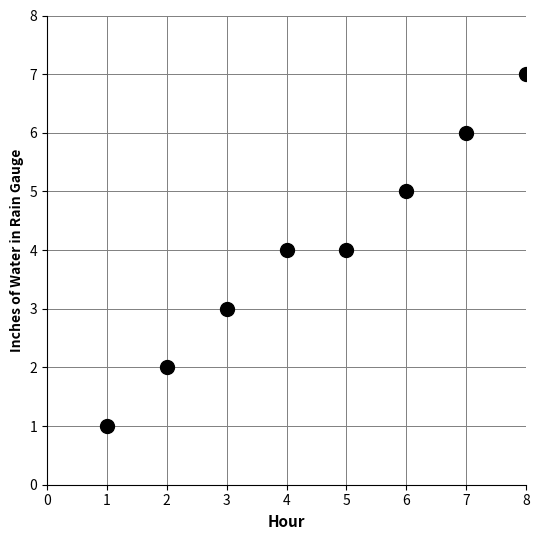

What is the average X value?

4